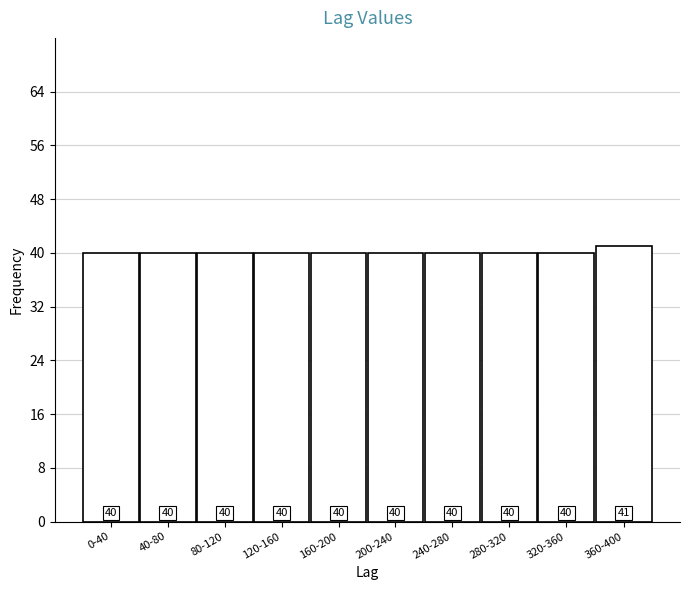

Reading left to right, transcribe all the data shown in this chart.

0-40=40	40-80=40	80-120=40	120-160=40	160-200=40	200-240=40	240-280=40	280-320=40	320-360=40	360-400=41